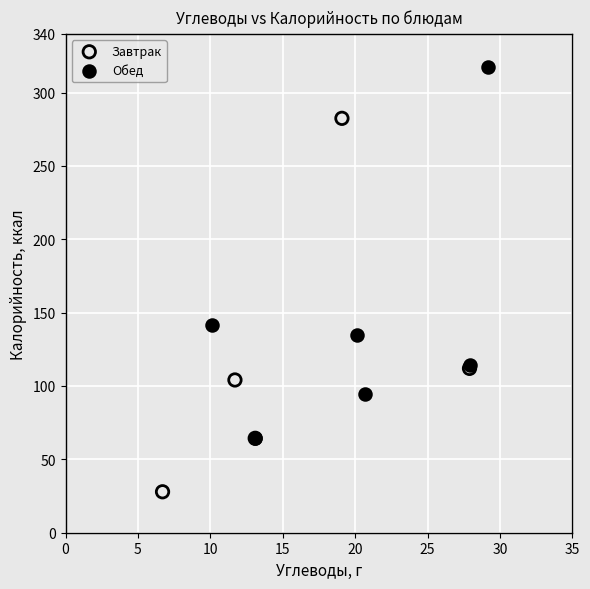

Which series contains the lowest Y value?

Завтрак